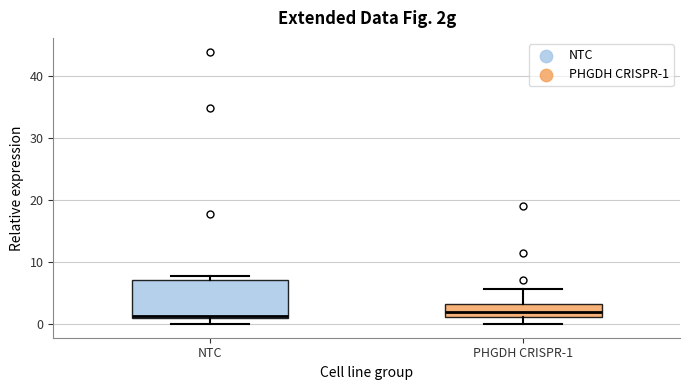

Which box is the tallest, from its lower edge to its upper edge?

NTC